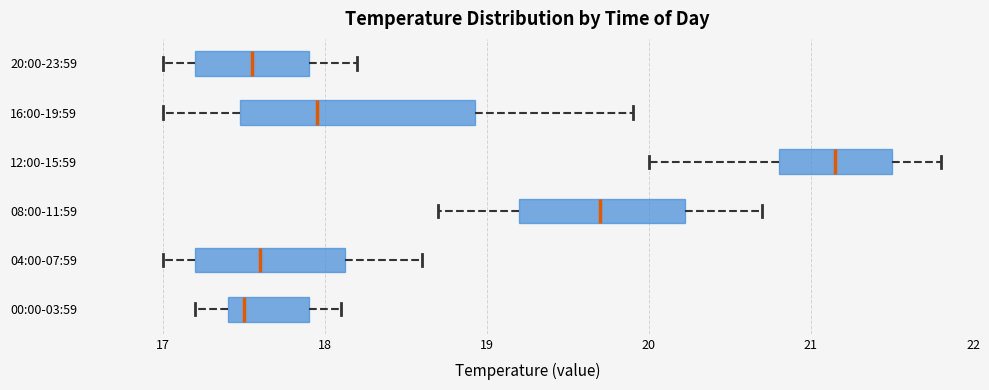

Reading bottom to top, read every box against the x-axis: the position of its median line, the range the box covers, and the ends of its whiskers. The values are not printed on the chart, so give them approximately, as read against the axis.

00:00-03:59: median 17.5, box 17.4 to 17.9, whiskers 17.2 to 18.1
04:00-07:59: median 17.6, box 17.2 to 18.1, whiskers 17.0 to 18.6
08:00-11:59: median 19.7, box 19.2 to 20.2, whiskers 18.7 to 20.7
12:00-15:59: median 21.2, box 20.8 to 21.5, whiskers 20.0 to 21.8
16:00-19:59: median 18.0, box 17.5 to 18.9, whiskers 17.0 to 19.9
20:00-23:59: median 17.6, box 17.2 to 17.9, whiskers 17.0 to 18.2